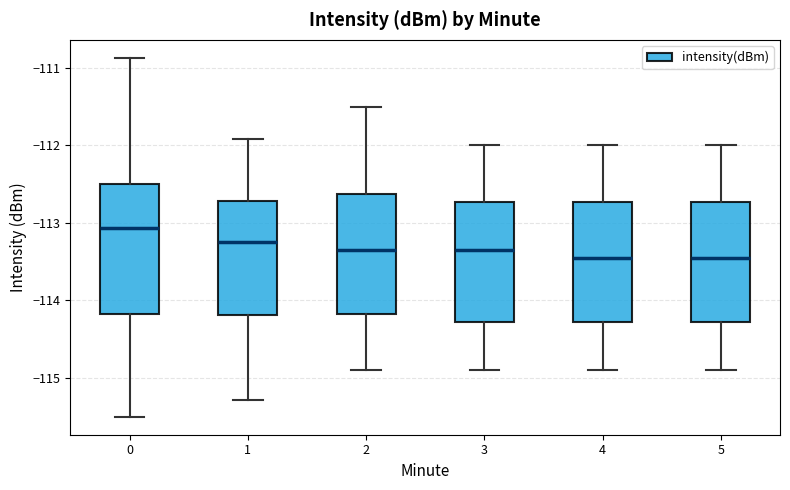

Where does the upper whisker of the box at x = 5 end on the y-axis? The values are not printed on the chart, so give them approximately, as read against the axis.

-112.0